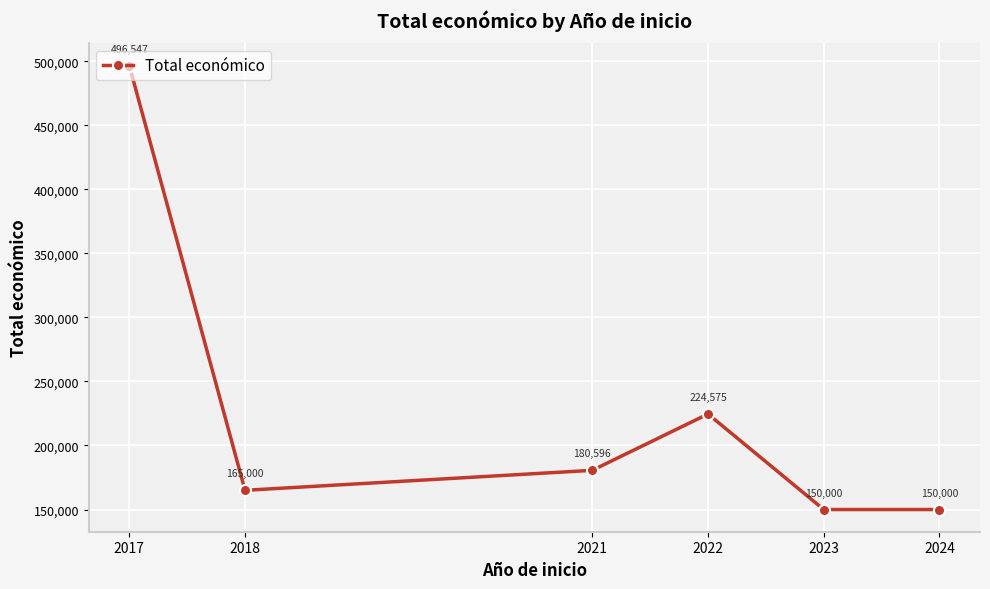

At which category does the data reach its first local valley?

2018